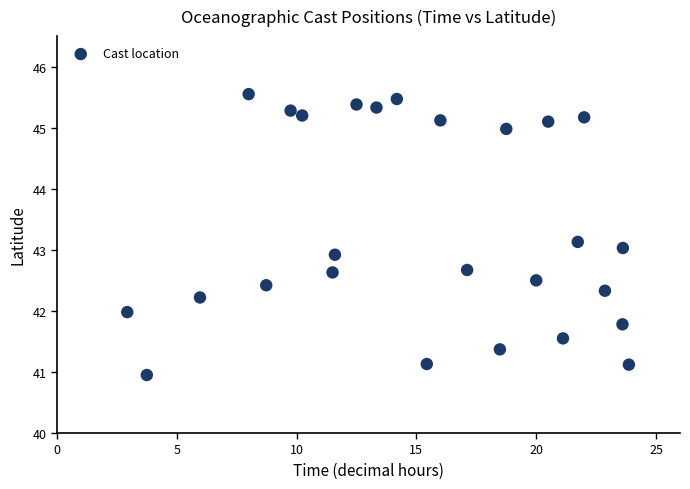

What is the range of X values (max minus min)?

20.9